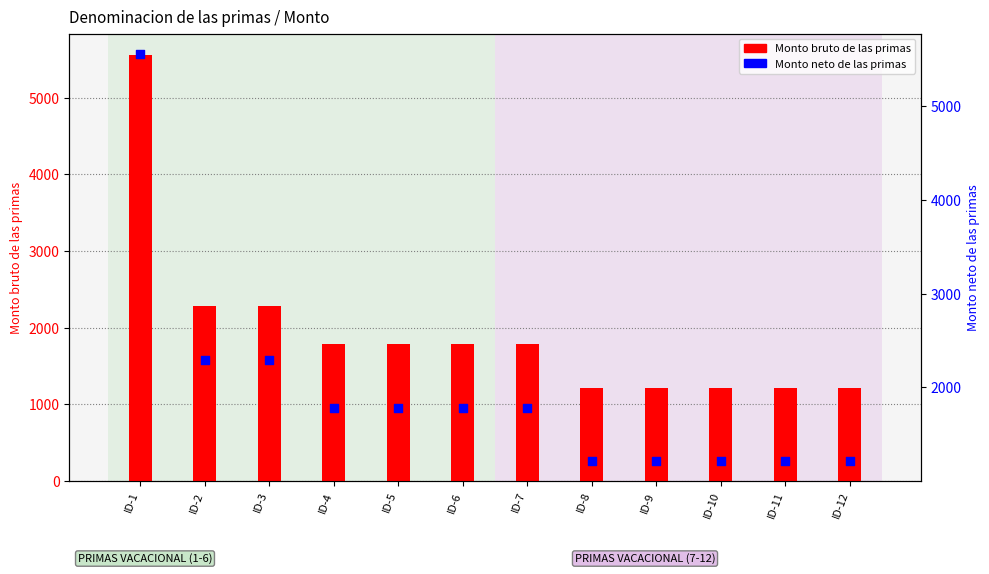

Which series reaches the minimum Y coordinate?

Monto bruto de las primas